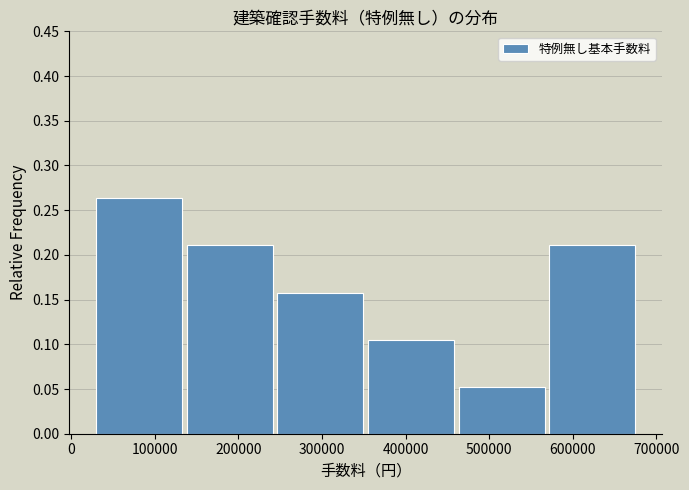

Which range on the x-axis has the tallest bar?

30000 to 140000